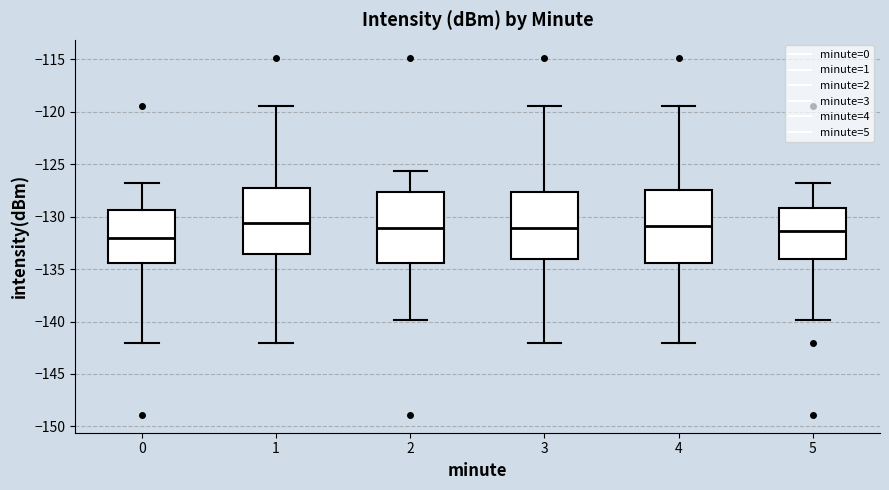

Reading left to right, read every box against the y-axis: the position of its median line, the range the box covers, and the ends of its whiskers. The values are not printed on the chart, so give them approximately, as read against the axis.

0: median -132.0, box -134.5 to -129.5, whiskers -142.0 to -127.0
1: median -130.5, box -133.5 to -127.5, whiskers -142.0 to -119.5
2: median -131.0, box -134.5 to -127.5, whiskers -140.0 to -125.5
3: median -131.0, box -134.0 to -127.5, whiskers -142.0 to -119.5
4: median -131.0, box -134.5 to -127.5, whiskers -142.0 to -119.5
5: median -131.5, box -134.0 to -129.0, whiskers -140.0 to -127.0